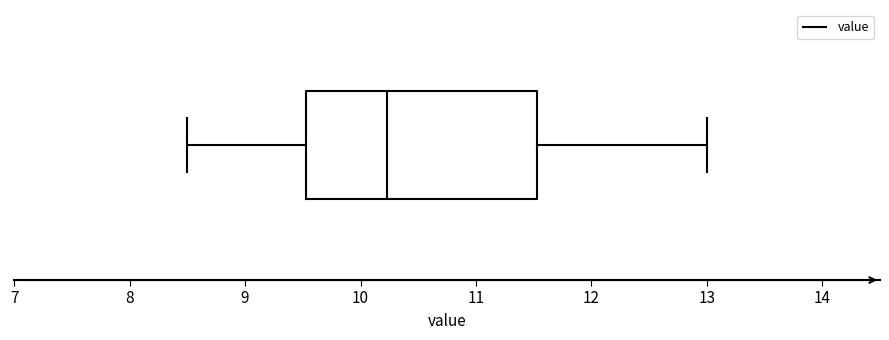

Read this box plot against the x-axis: the position of the median line, the range covered by the box, and the ends of both whiskers. The values are not printed on the chart, so give them approximately, as read against the axis.

median 10.2, box 9.5 to 11.5, whiskers 8.5 to 13.0